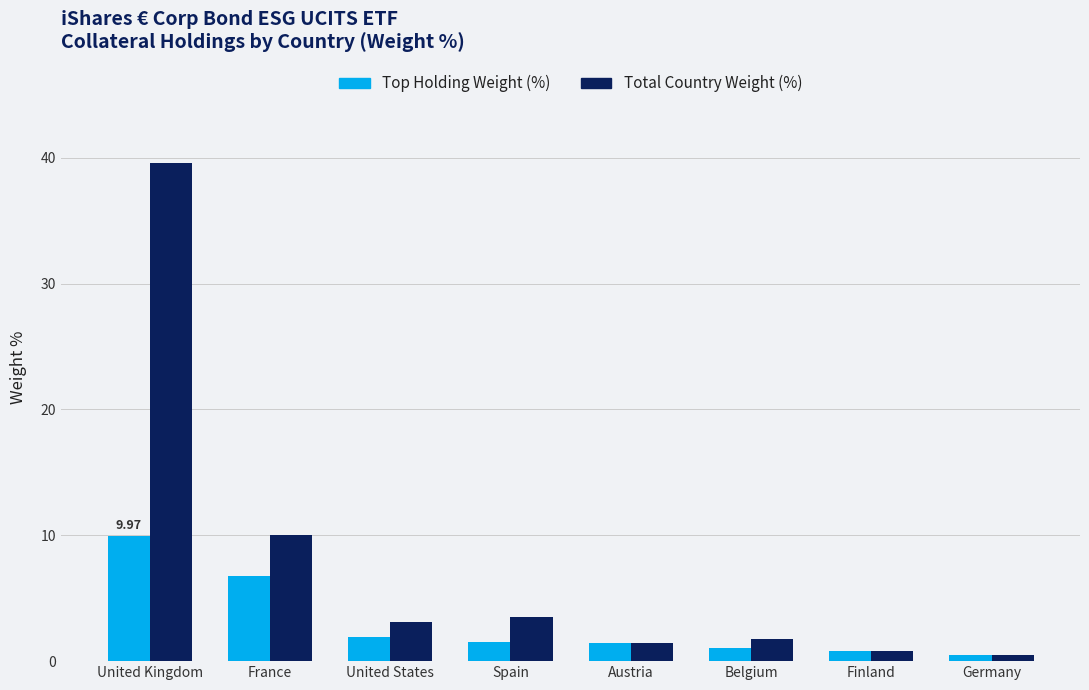

Count the number of data series in this chart.

2